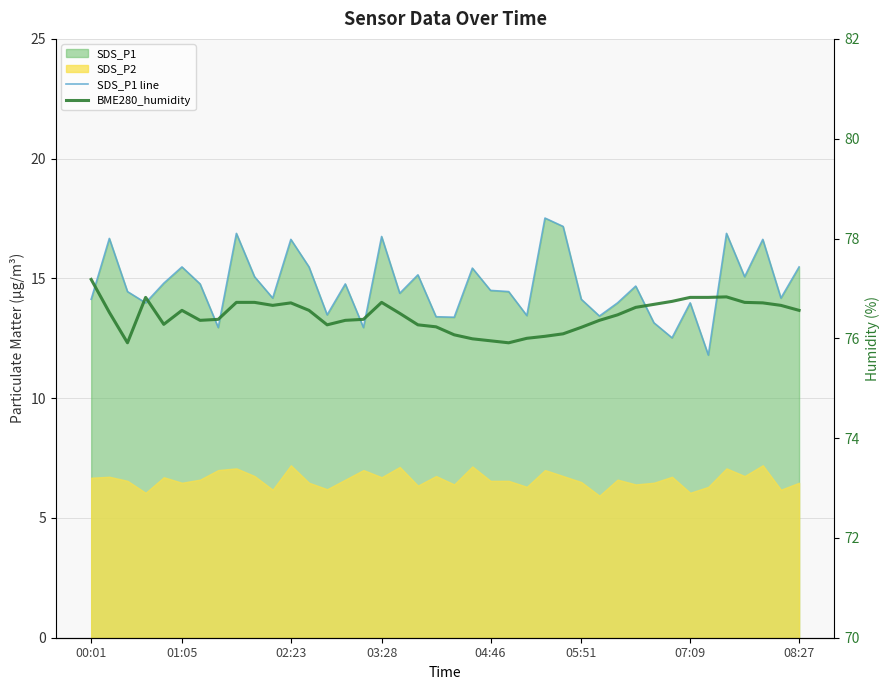

The value of BME280_humidity at 8 is 76.7. True or false?

True